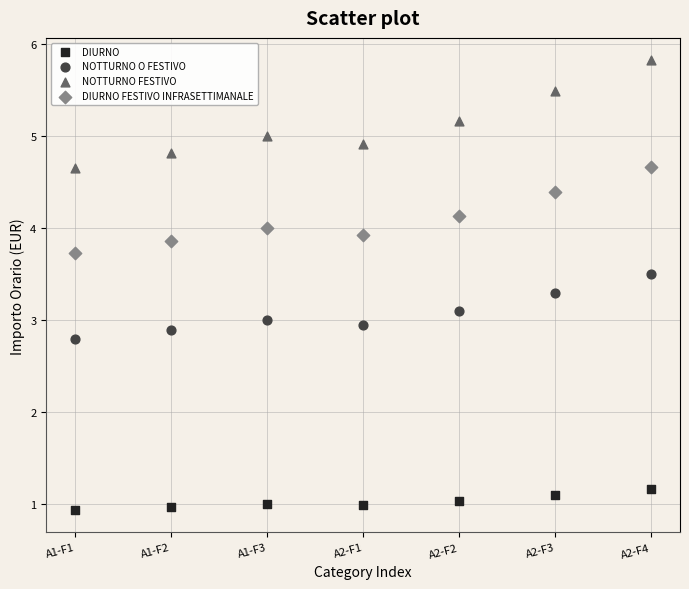

Which series has the largest Y range (max minus min)?

NOTTURNO FESTIVO